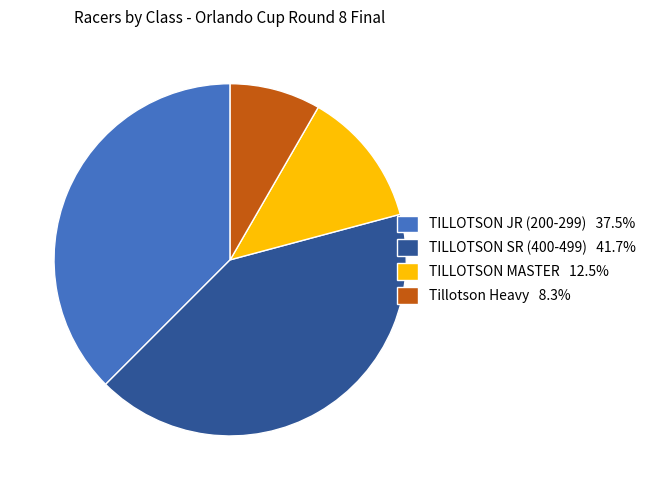

How many slices are in this pie chart?

4